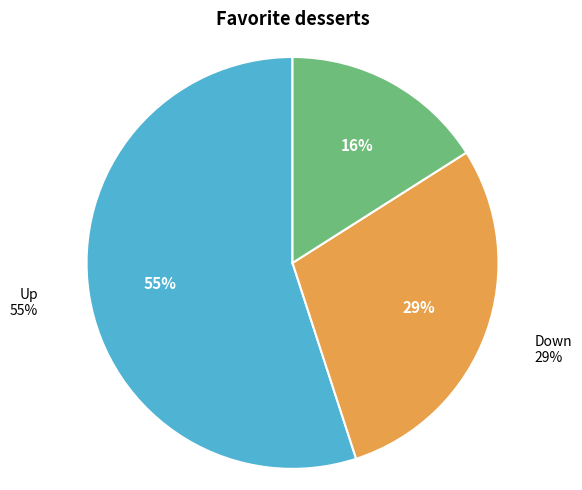

To the nearest percent, what is the average slice percentage?

33%